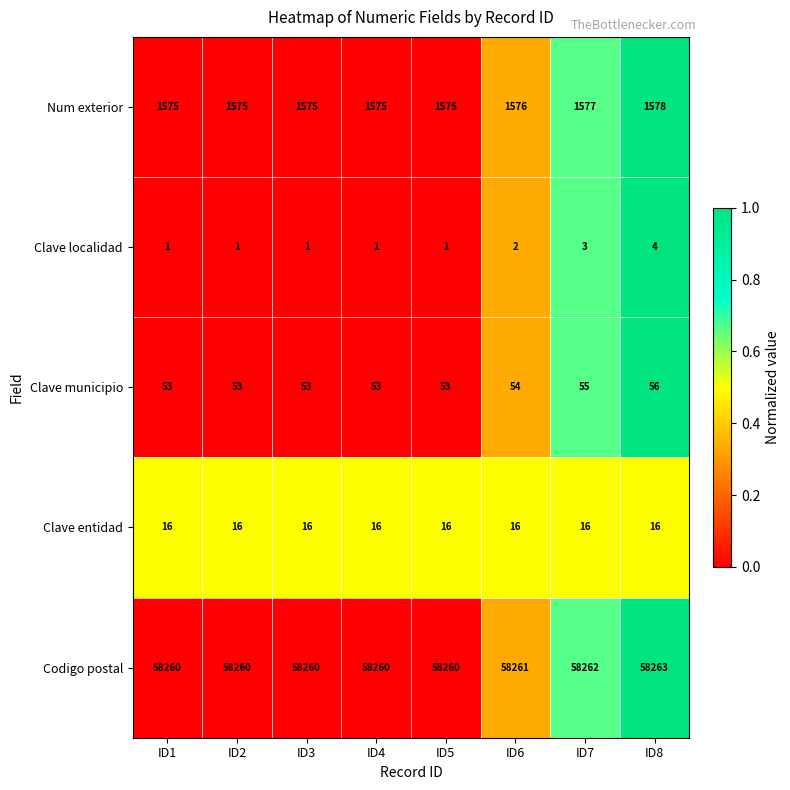

Is it true that Codigo postal equals 58261 at ID6?

True